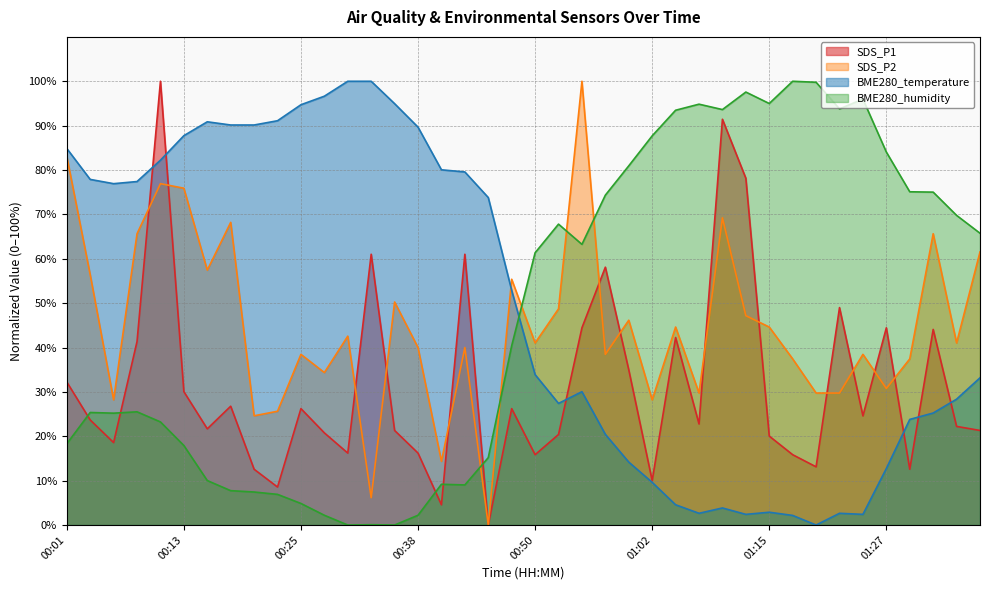

Where do SDS_P1 and SDS_P2 first cross each other?

00:08 and 00:11